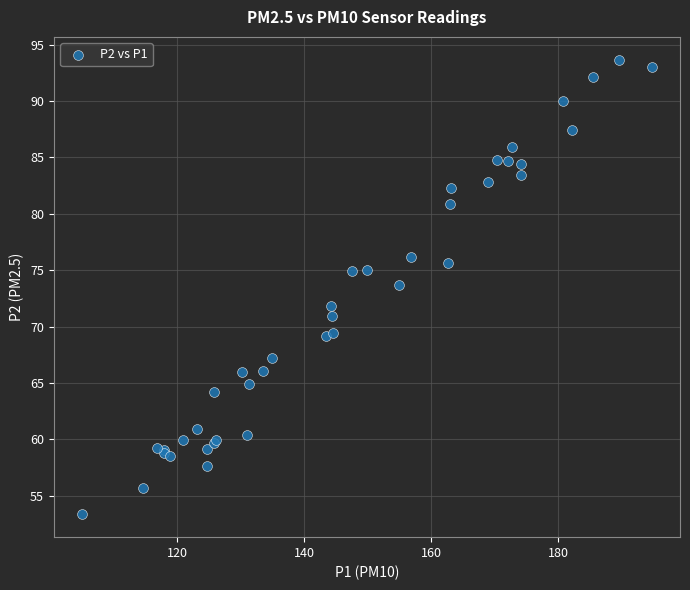

What Y value in the scatter plot is closest to 73?

73.7